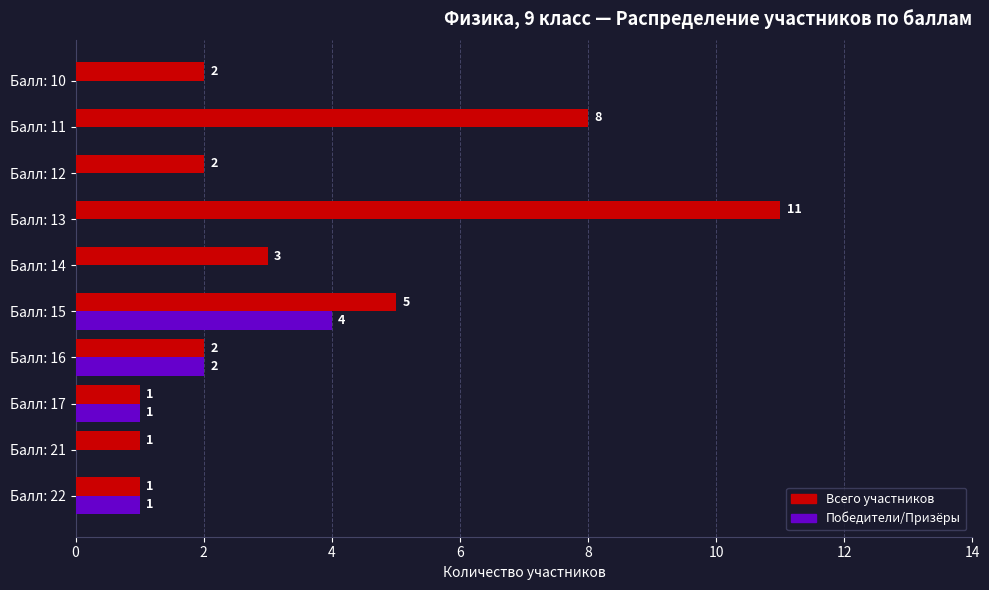

What is the sum of the Всего участников values at Балл: 16 and Балл: 15?

7